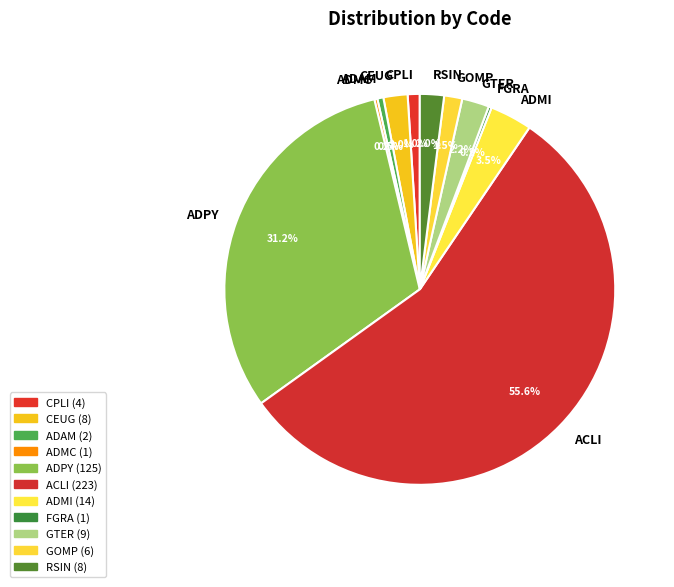

Does any single category account for the majority?

Yes